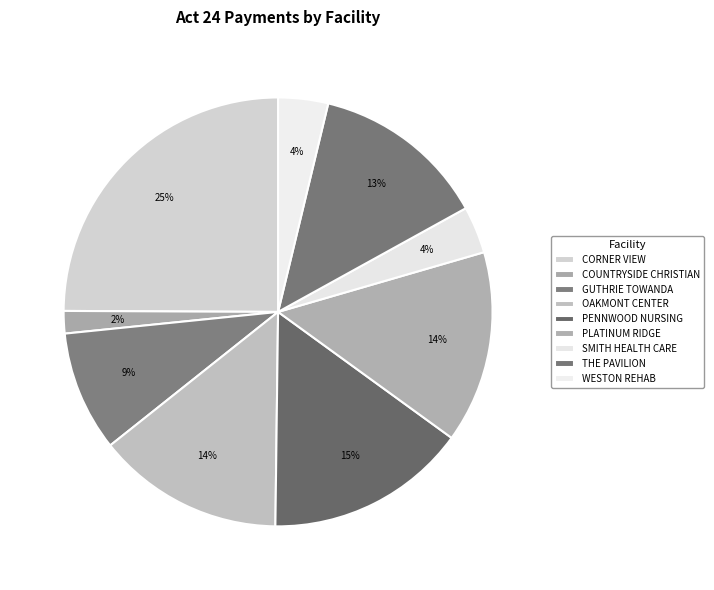

How many segments does this pie chart have?

9